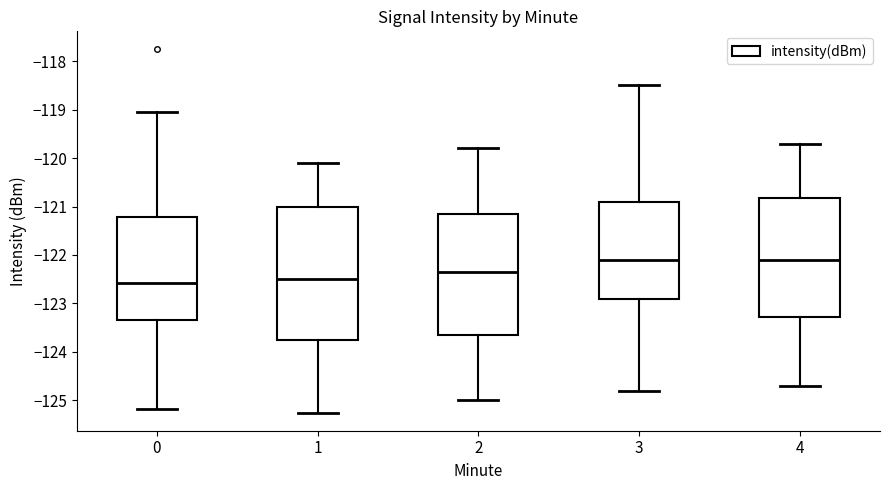

Where is the lower edge of the box at x = 1 on the y-axis? The values are not printed on the chart, so give them approximately, as read against the axis.

-123.7